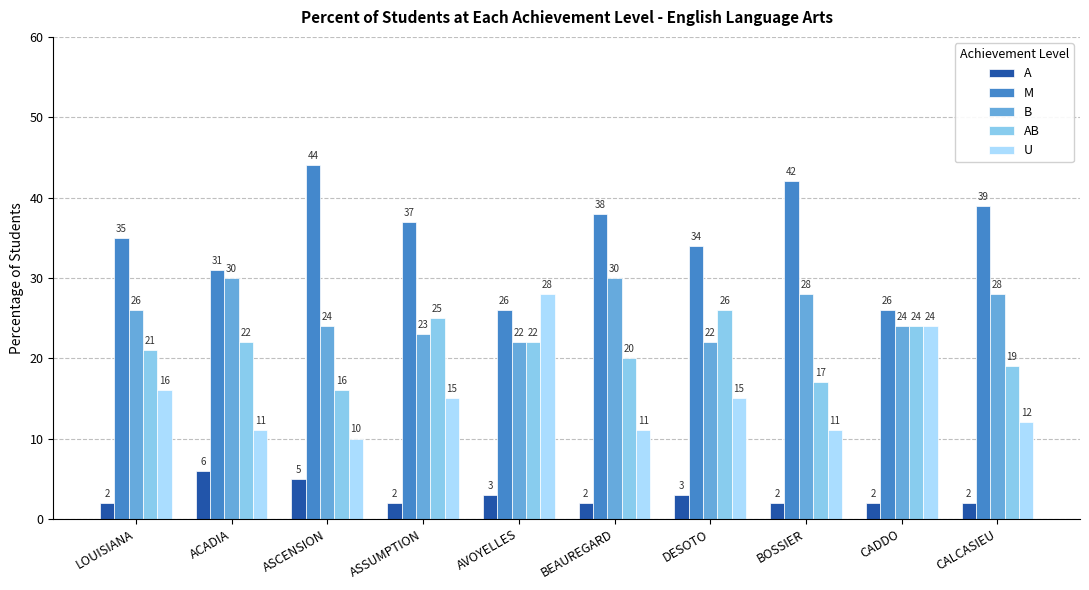

What is the difference between the maximum and second lowest values in the M series?

18